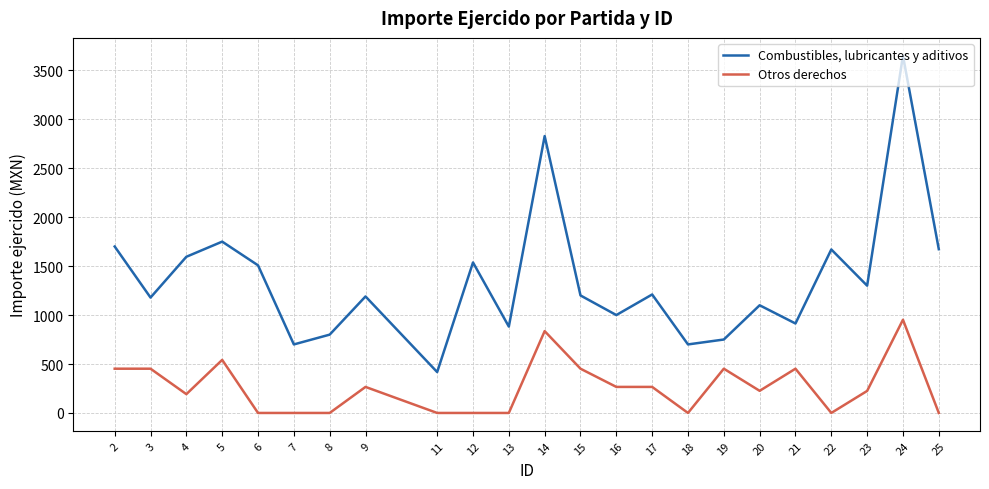

List the series in order of their peak value, highest first.

Combustibles, lubricantes y aditivos, Otros derechos